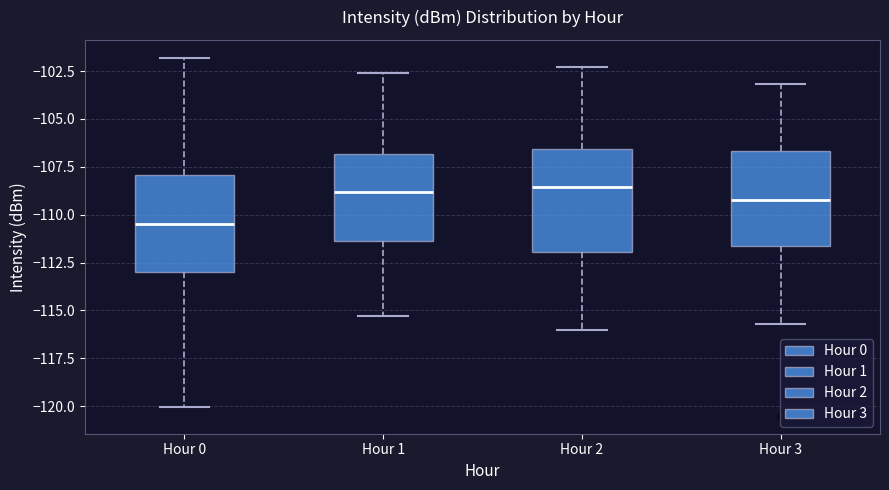

Reading left to right, transcribe this box plot: for each box, give where its median line is, the range the box spans, and where its two whiskers end, as read against the y-axis. The values are not printed on the chart, so give them approximately, as read against the axis.

Hour 0: median -110.5, box -113.0 to -108.0, whiskers -120.0 to -102.0
Hour 1: median -109.0, box -111.5 to -107.0, whiskers -115.5 to -102.5
Hour 2: median -108.5, box -112.0 to -106.5, whiskers -116.0 to -102.5
Hour 3: median -109.0, box -111.5 to -106.5, whiskers -115.5 to -103.0